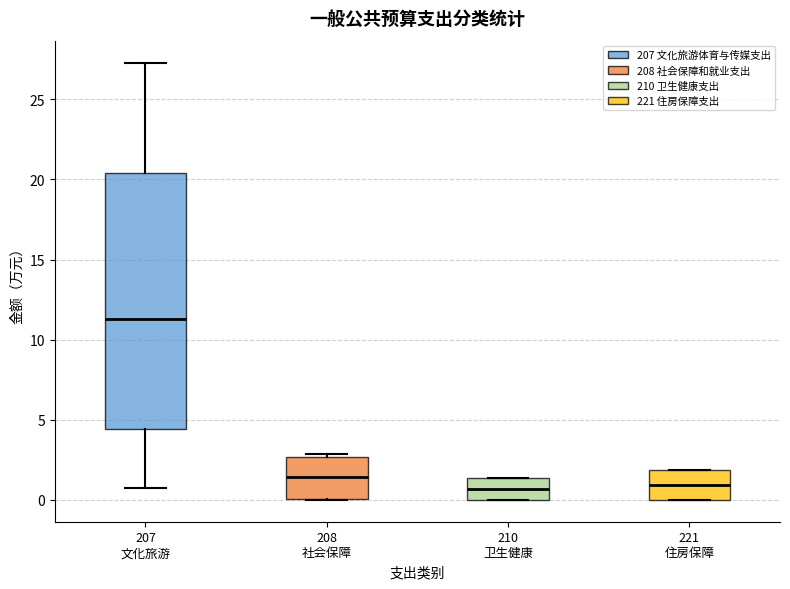

Where does the median line of the box for 208 社会保障 sit on the y-axis? The values are not printed on the chart, so give them approximately, as read against the axis.

1.5